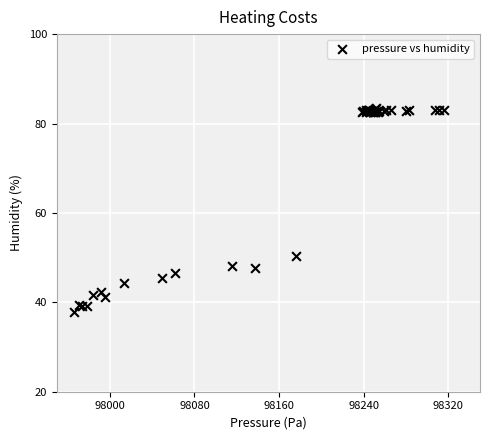

What Y value in the scatter plot is closest to 60?

50.4